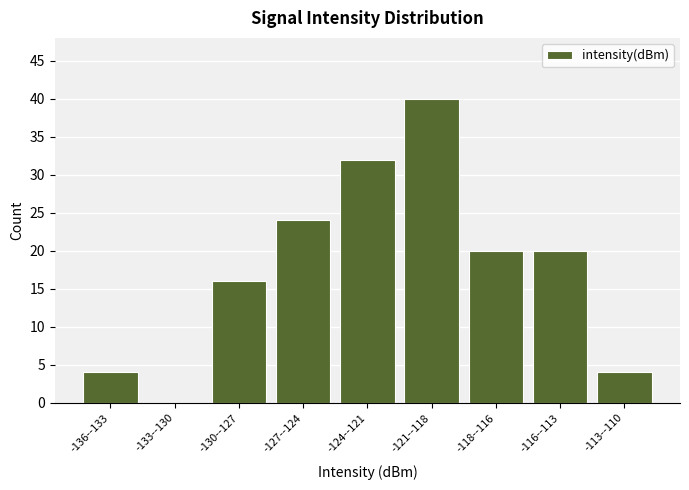

Reading left to right, what are all the values shown in this chart?

-136--133=4	-133--130=0	-130--127=16	-127--124=24	-124--121=32	-121--118=40	-118--116=20	-116--113=20	-113--110=4